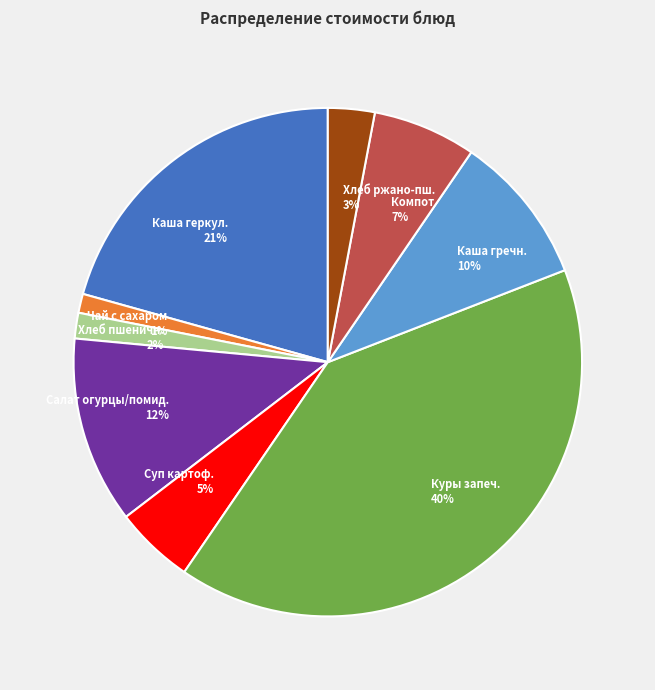

Which slice is the largest?

Куры запеч.